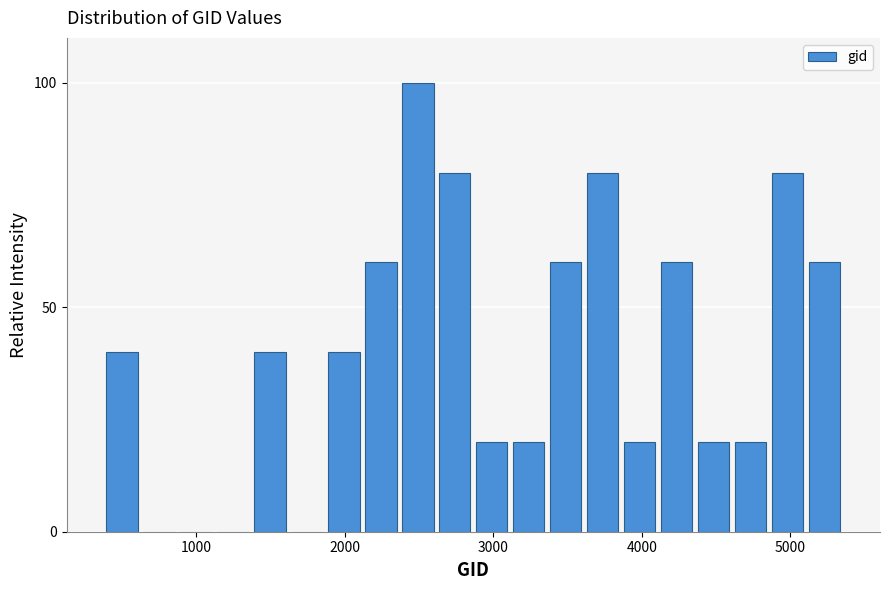

Read against the x-axis, roughly where is the centre of the tallest bar?

2500